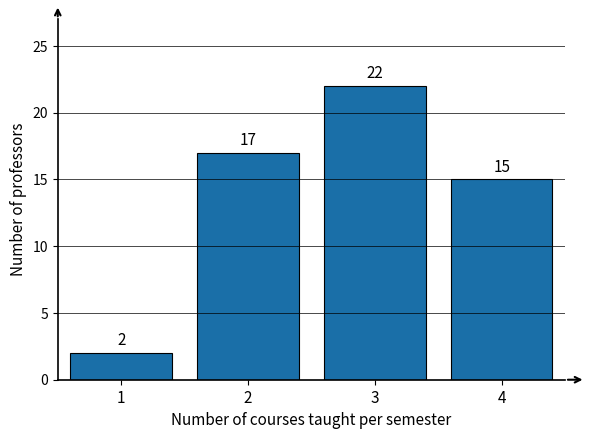

Reading right to left, what are all the values shown in this chart?

15	22	17	2